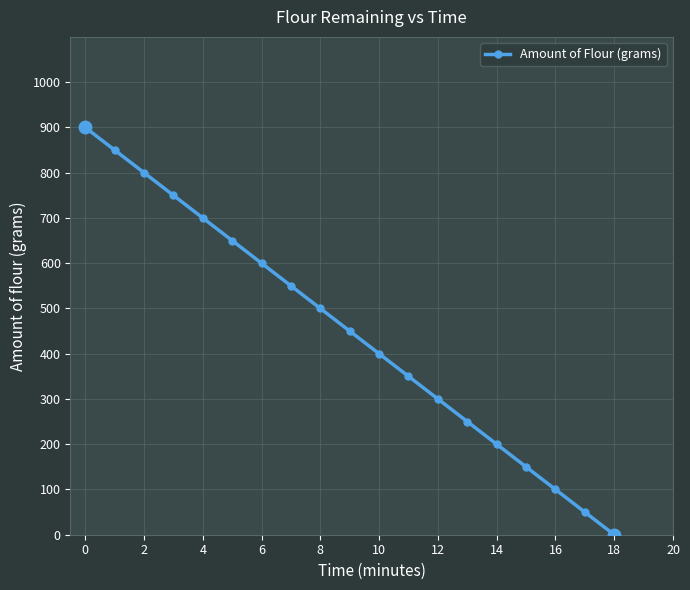

What is the maximum value shown in the chart?

900